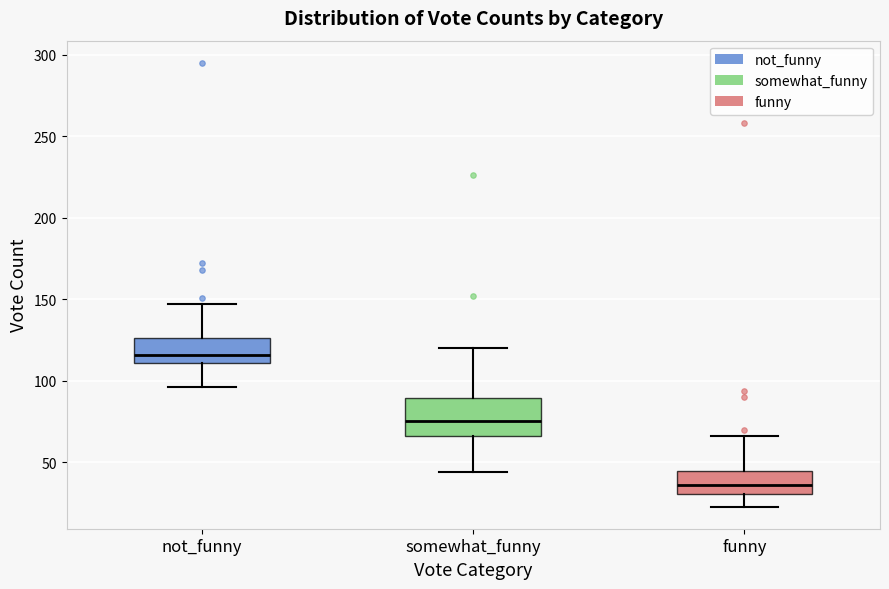

Reading left to right, read every box against the y-axis: the position of its median line, the range the box covers, and the ends of its whiskers. The values are not printed on the chart, so give them approximately, as read against the axis.

not_funny: median 115, box 110 to 125, whiskers 95 to 145
somewhat_funny: median 75, box 65 to 90, whiskers 45 to 120
funny: median 35, box 30 to 45, whiskers 25 to 65